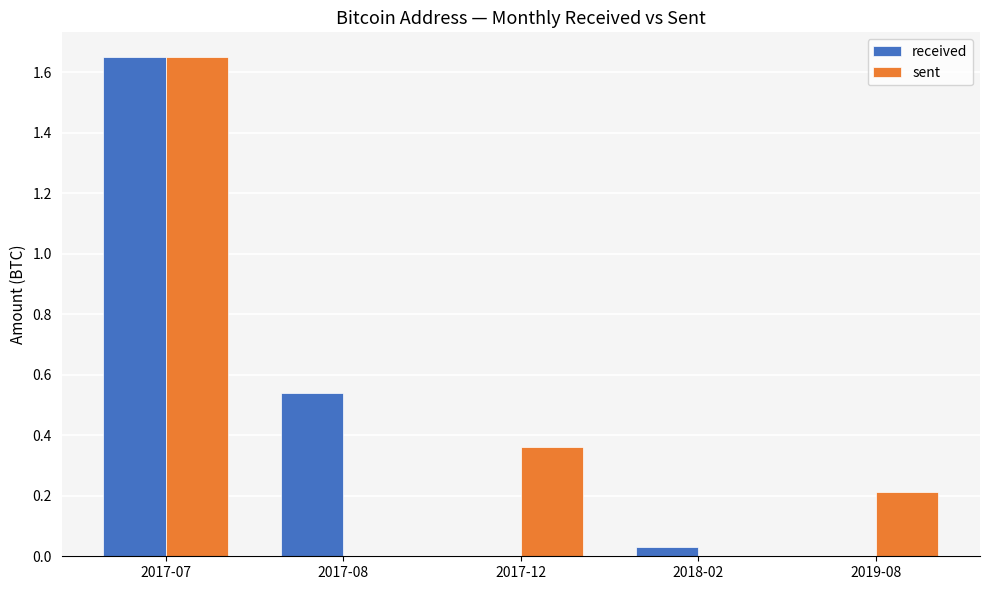

At which category is the sum across all series the highest?

2017-07